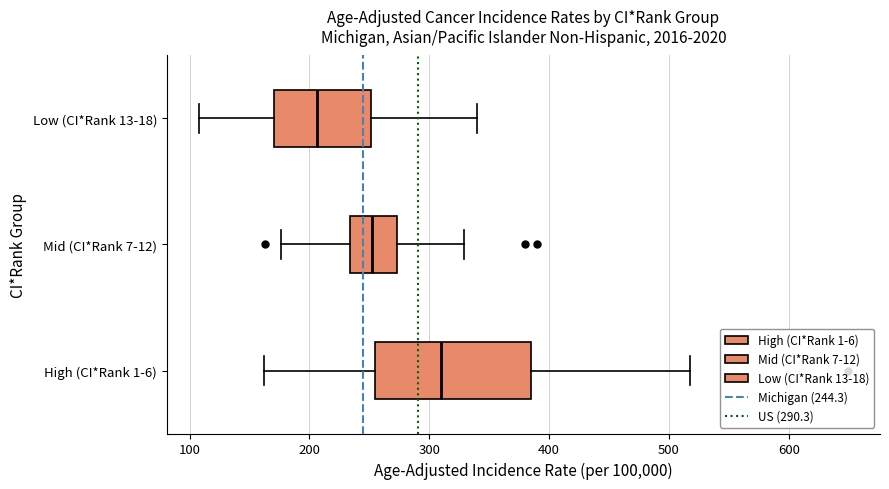

Where does the left whisker of the box for Mid (CI*Rank 7-12) end on the x-axis? The values are not printed on the chart, so give them approximately, as read against the axis.

180